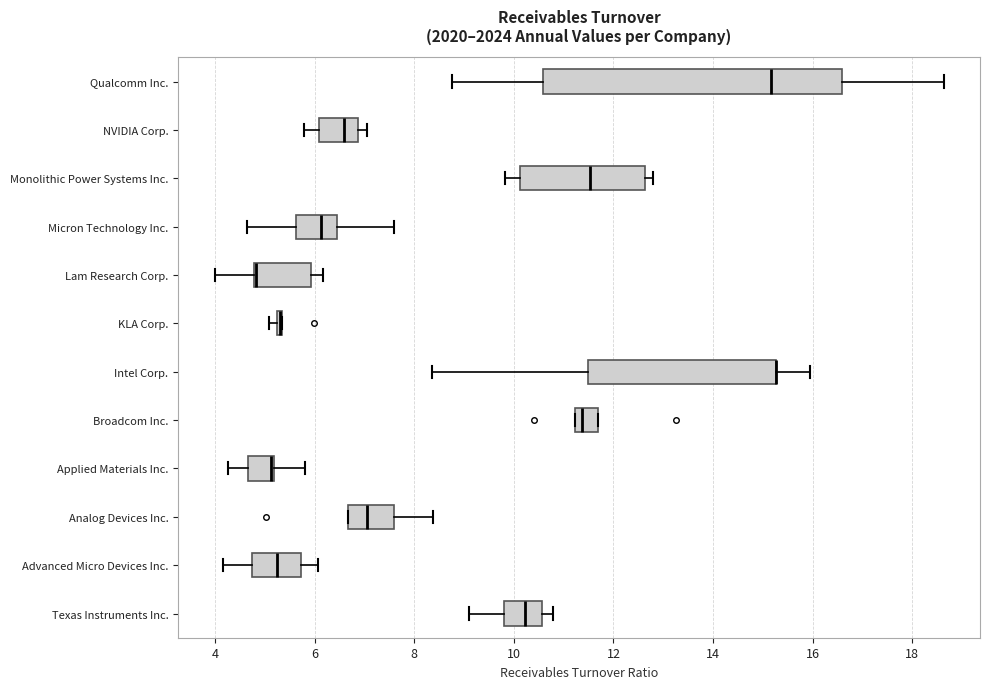

Where does the left whisker of the box for Monolithic Power Systems Inc. end on the x-axis? The values are not printed on the chart, so give them approximately, as read against the axis.

9.8